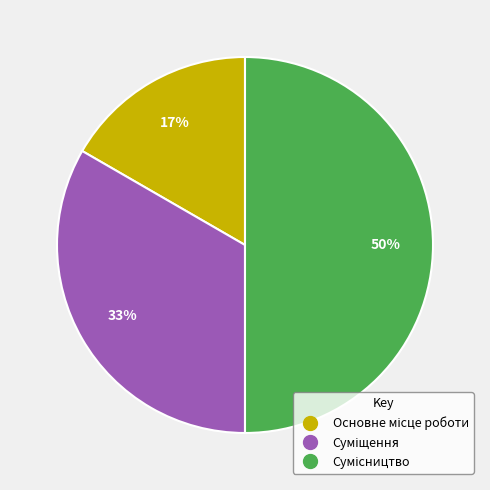

To the nearest percent, what is the average slice percentage?

33%